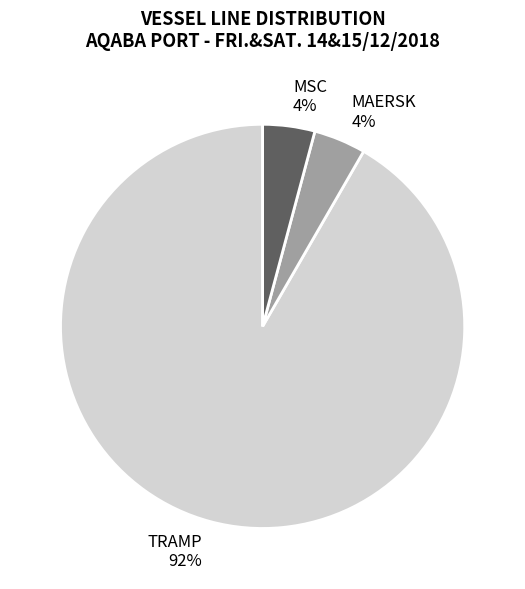

Is the sum of MAERSK and TRAMP greater than half?

Yes